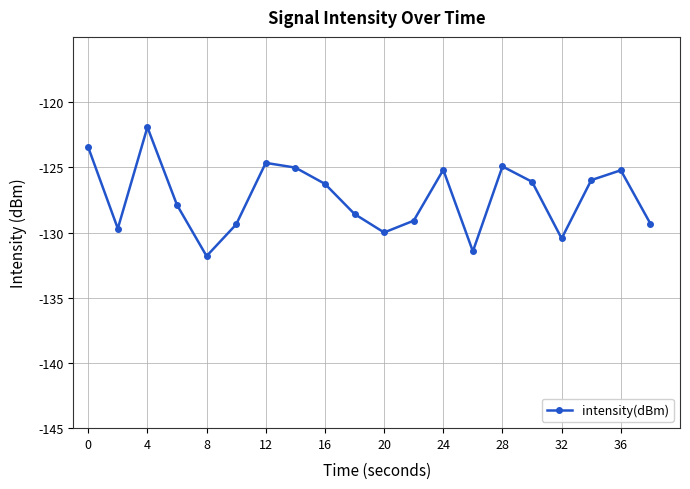

How many points are higher than both their immediate neighbors (excluding endpoints)?

5